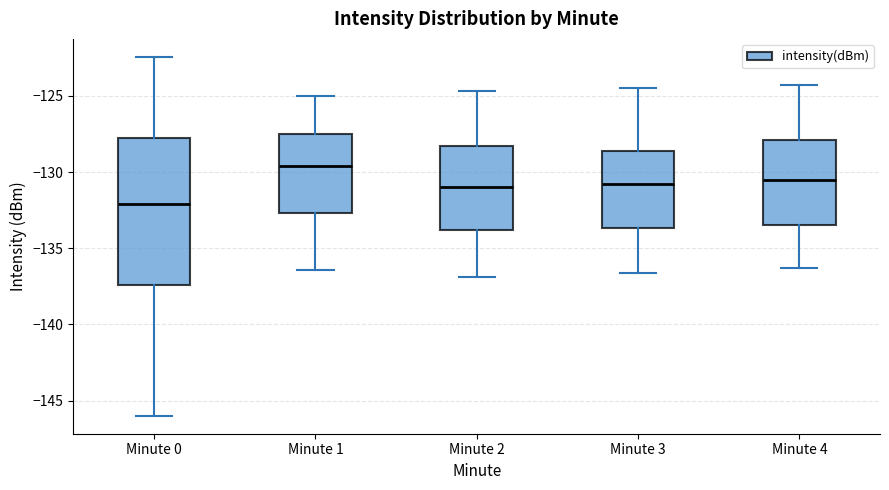

Reading left to right, transcribe this box plot: for each box, give where its median line is, the range the box spans, and where its two whiskers end, as read against the y-axis. The values are not printed on the chart, so give them approximately, as read against the axis.

Minute 0: median -132.0, box -137.5 to -127.5, whiskers -146.0 to -122.5
Minute 1: median -129.5, box -132.5 to -127.5, whiskers -136.5 to -125.0
Minute 2: median -131.0, box -134.0 to -128.5, whiskers -137.0 to -124.5
Minute 3: median -131.0, box -133.5 to -128.5, whiskers -136.5 to -124.5
Minute 4: median -130.5, box -133.5 to -128.0, whiskers -136.5 to -124.5